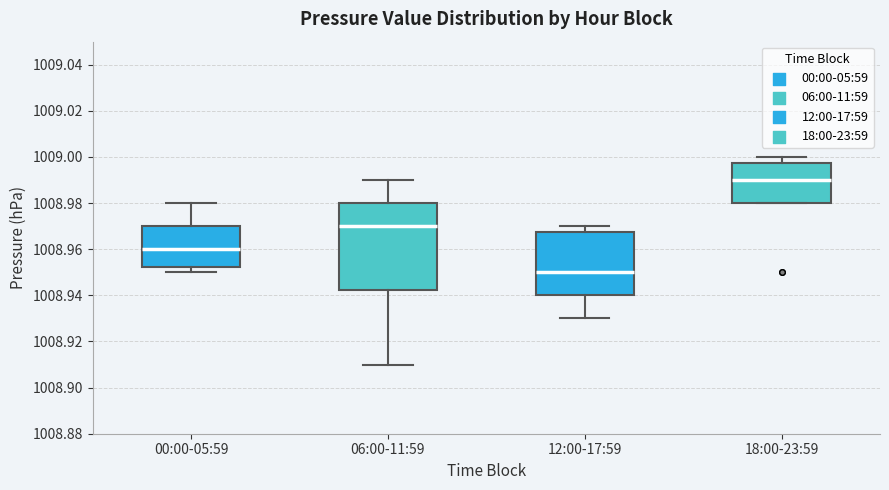

Which box has the highest median line?

18:00-23:59